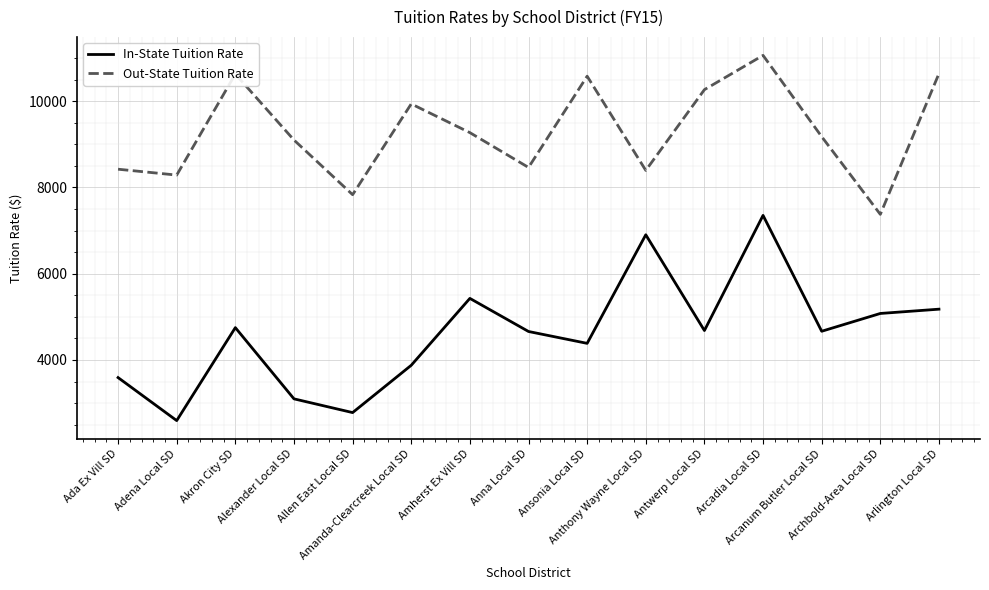

Is it true that In-State Tuition Rate equals 6901.7 at Anthony Wayne Local SD?

True